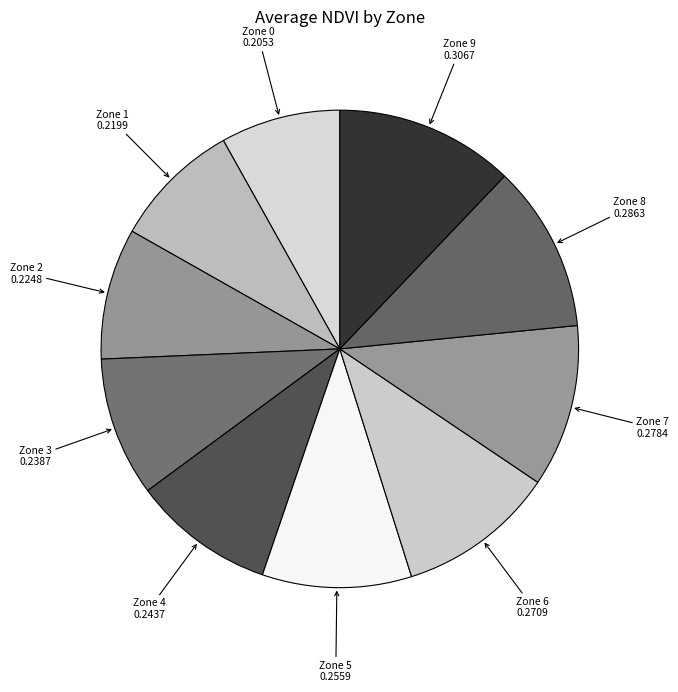

Is there any slice that represents more than half of the pie?

No